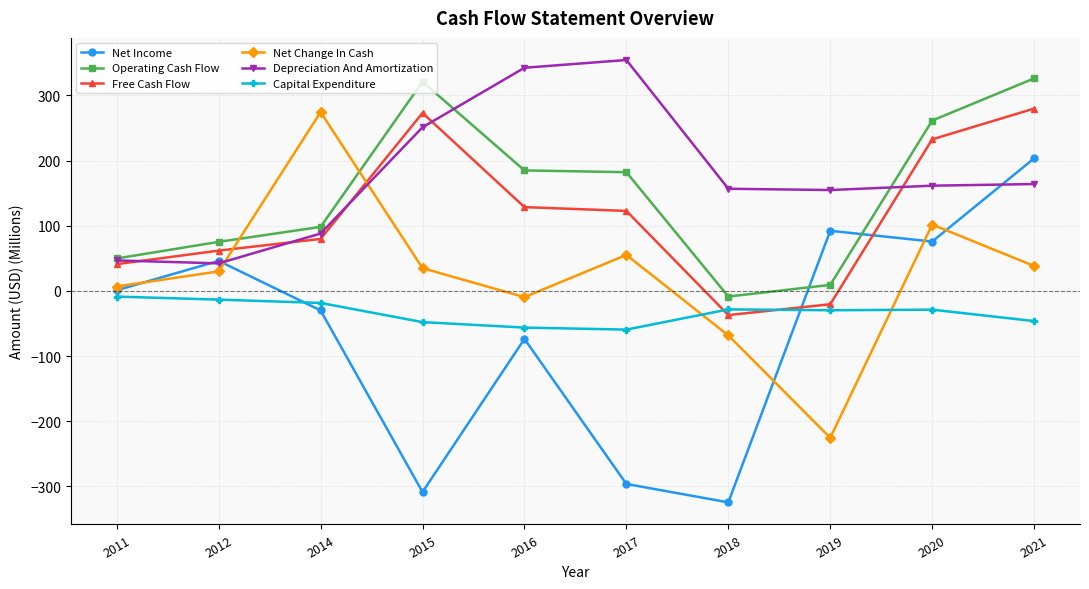

Is the value of Operating Cash Flow at 2012 greater than the value of Capital Expenditure at 2019?

Yes